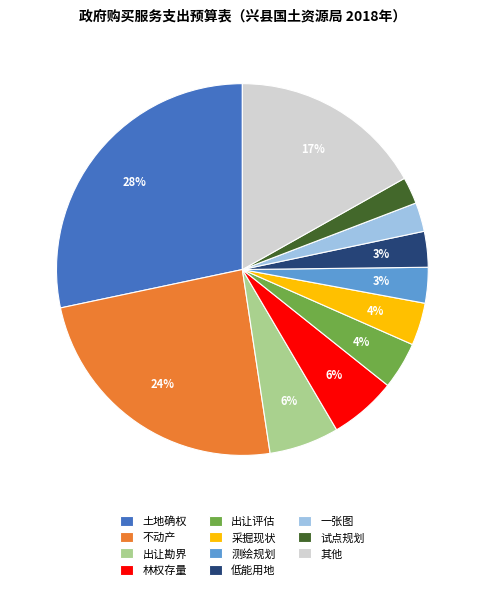

Count the number of slices in the pie.

11